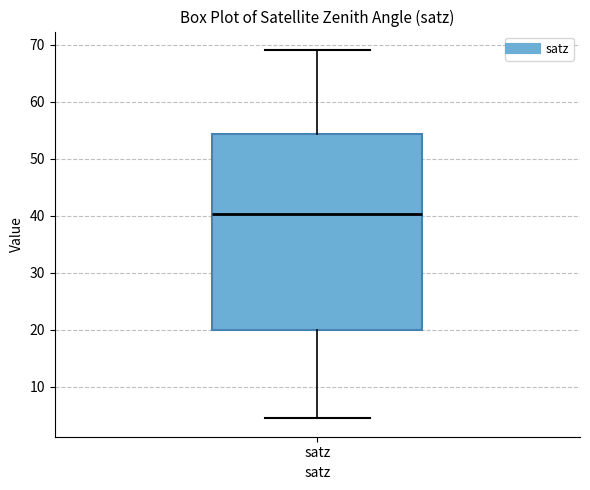

Where does the median line of the box for satz sit on the y-axis? The values are not printed on the chart, so give them approximately, as read against the axis.

40